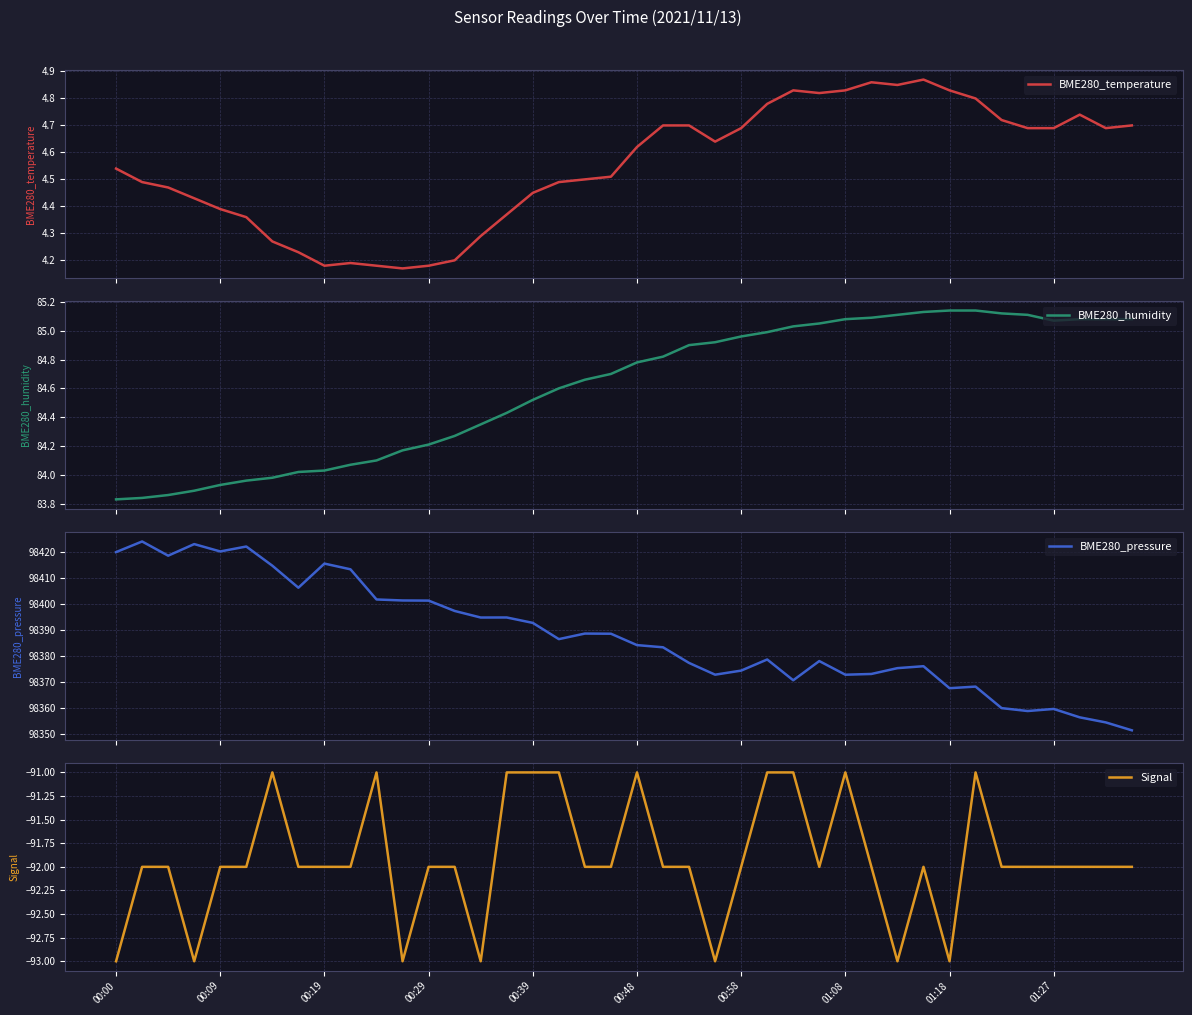

How many lines are shown in the chart?

4